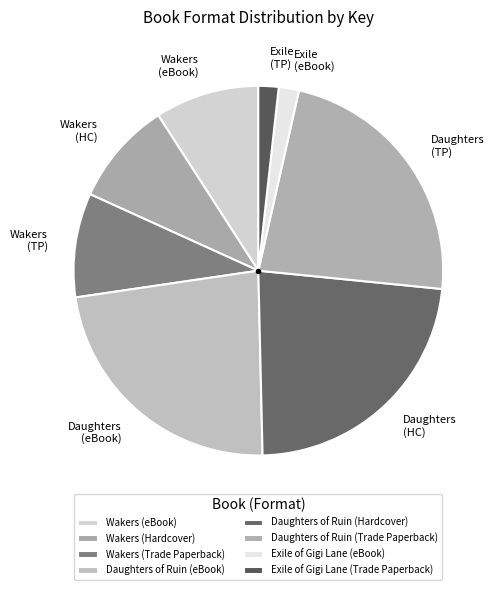

Does Wakers (HC) represent more than half of the total?

No